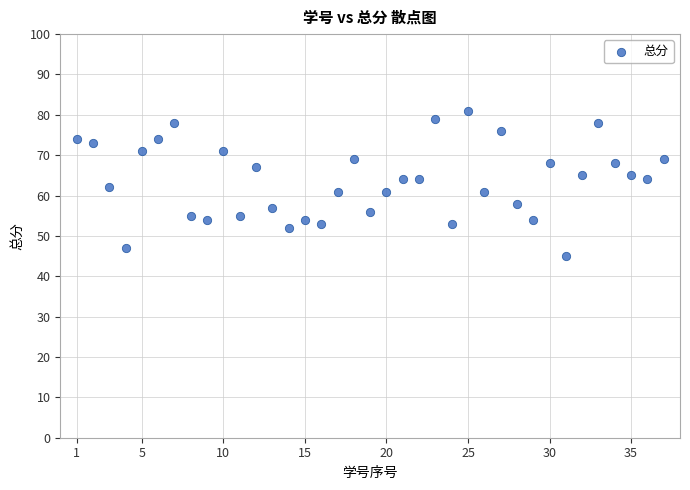

What is the range of X values (max minus min)?

36